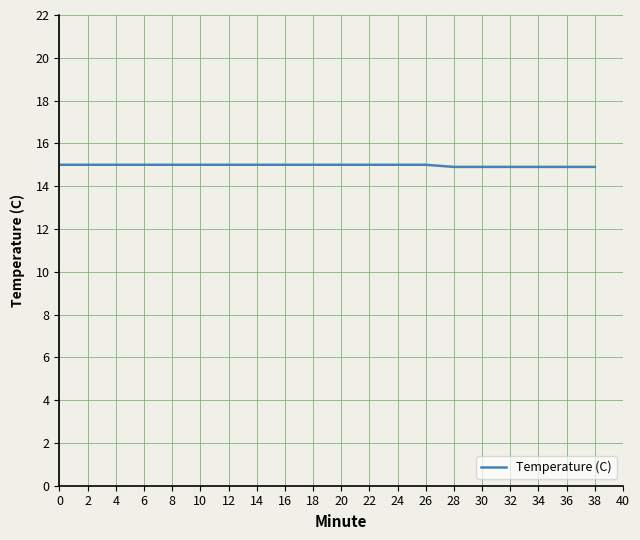

What is the smallest value displayed?

14.9